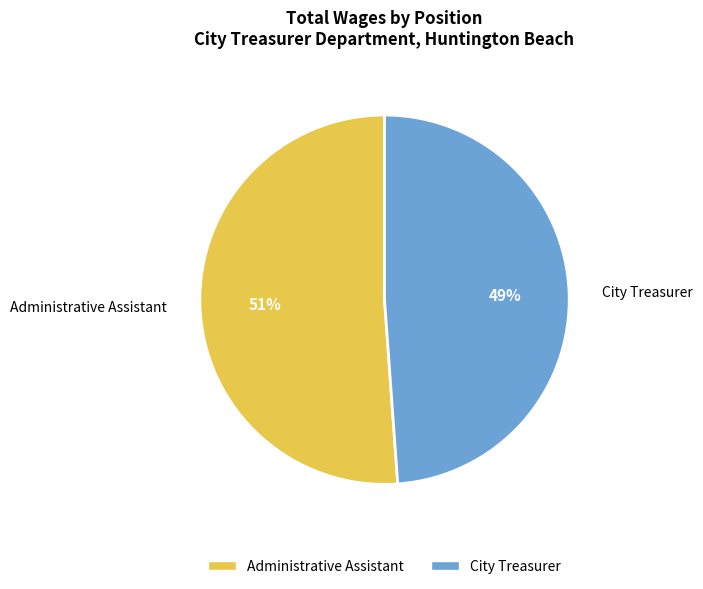

Which slice is the largest?

Administrative Assistant